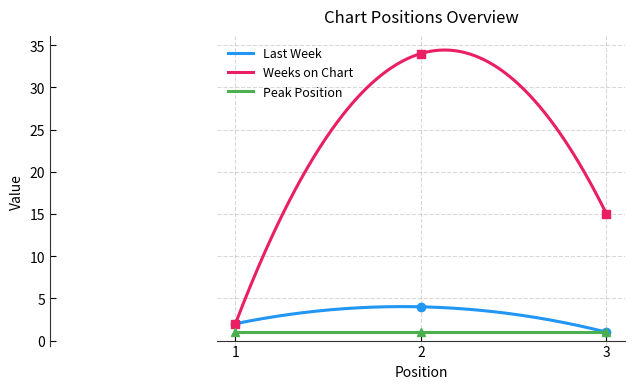

What is the difference between the highest and lowest values at 3?

14